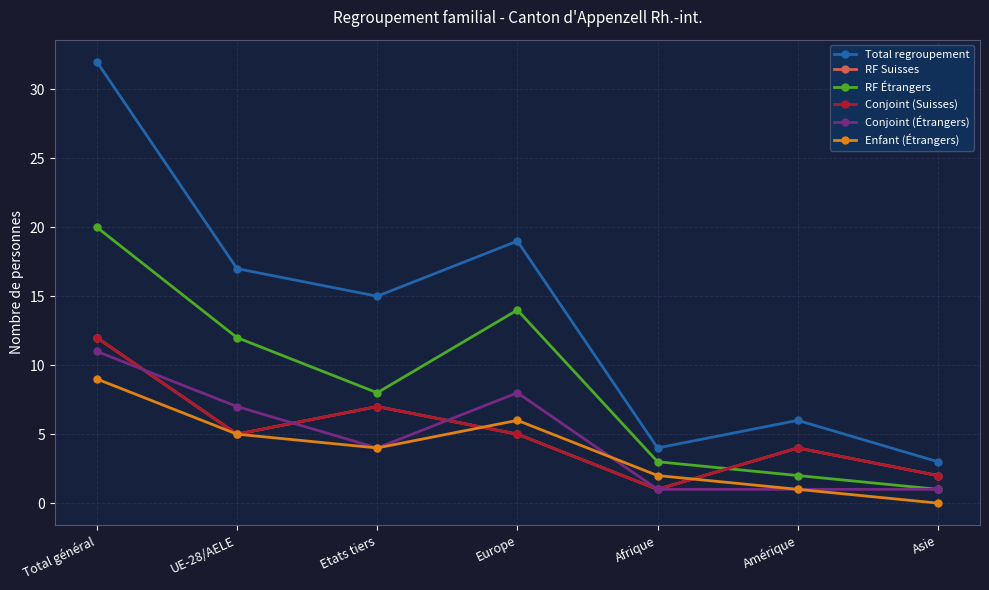

Which series changed the most between Etats tiers and Amérique?

Total regroupement